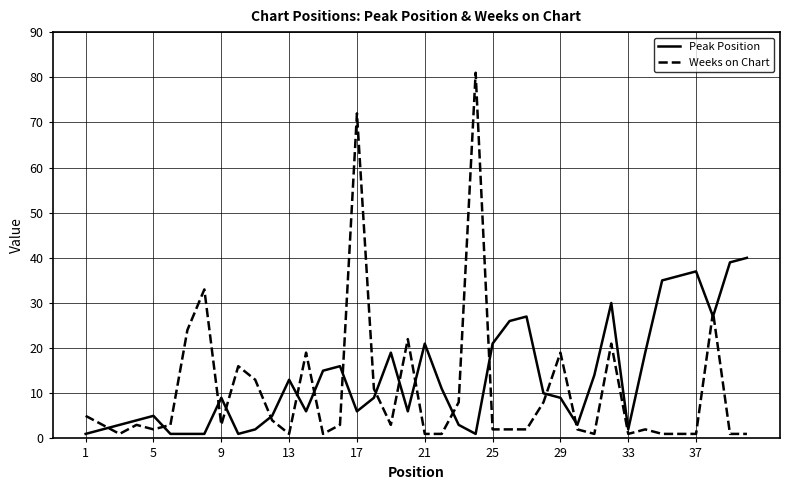

What is the difference between the maximum and minimum values in the Peak Position series?

39